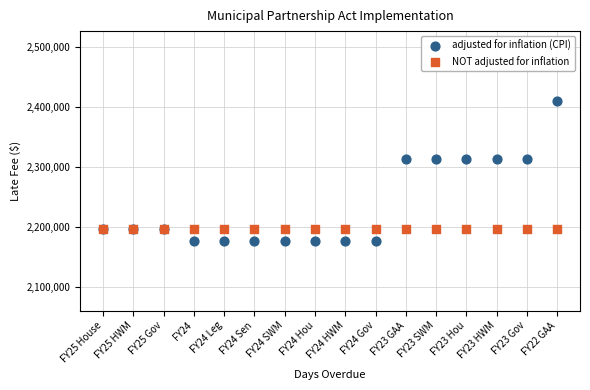

What are all the series names shown in the legend?

adjusted for inflation (CPI), NOT adjusted for inflation